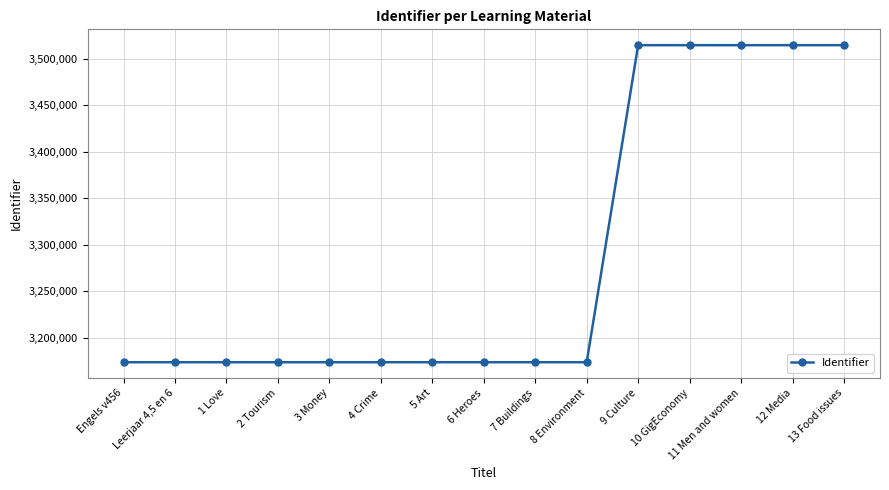

What is the ratio of the value at 8 Environment to the value at 12 Media?

0.9